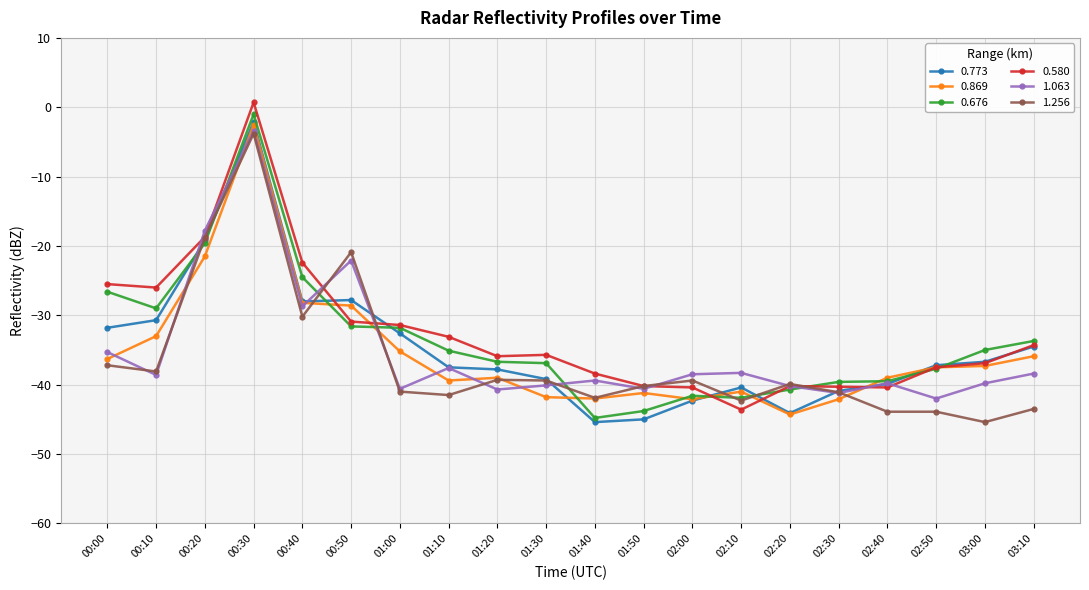

What is the difference between the highest and lowest values at 01:30?

6.1